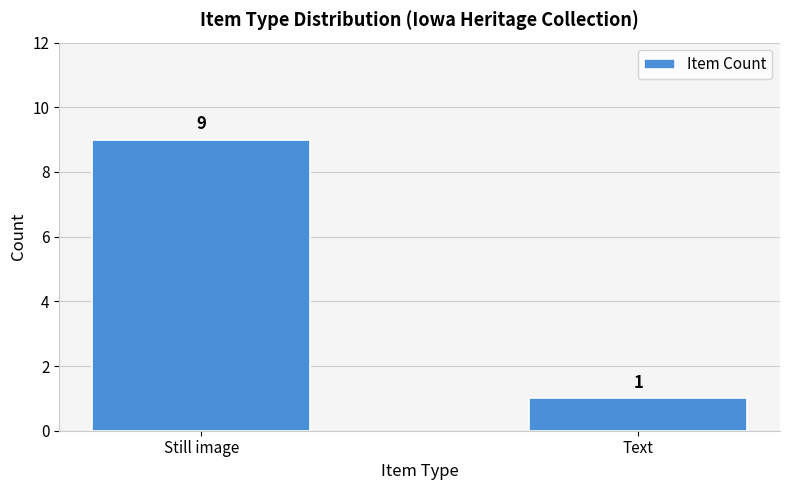

What is the ratio of the value at Still image to the value at Text?

9.0